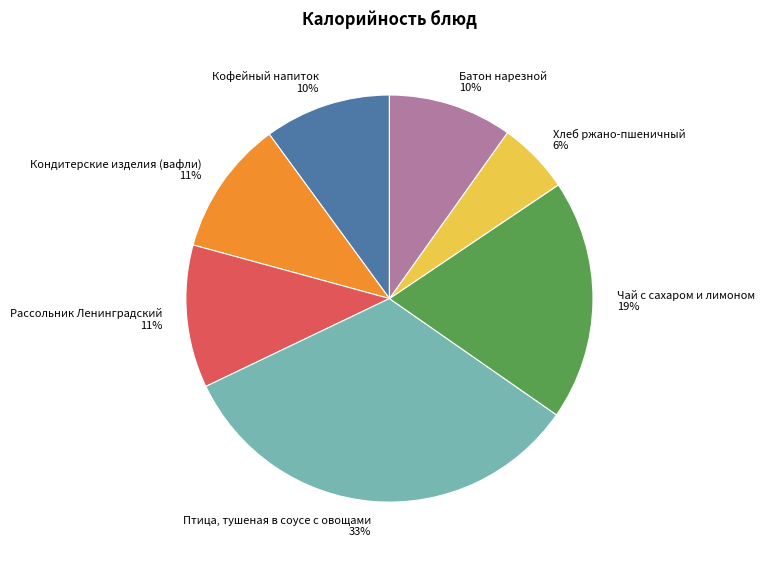

What percentage is the Чай с сахаром и лимоном slice, to the nearest percent?

19%